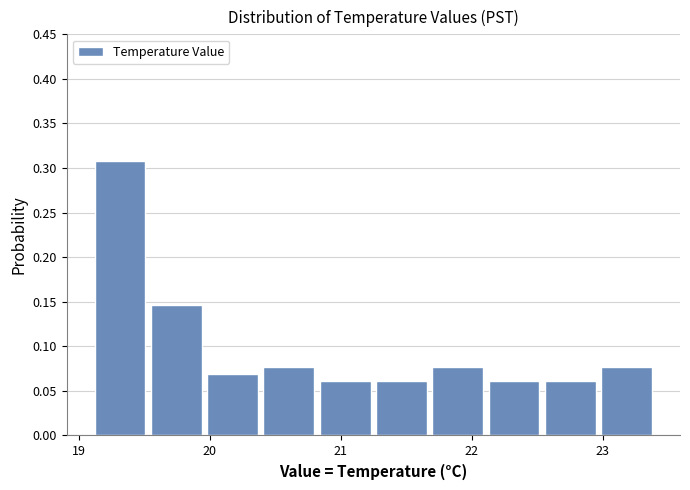

Reading left to right, list every bar in this chart as the range it spans on the x-axis followed by its height. Neither the bar edges nor the heights are printed on the chart, so give them approximately, as read against the axes.

19.10 to 19.53: 0.310
19.53 to 19.96: 0.145
19.96 to 20.39: 0.070
20.39 to 20.82: 0.075
20.82 to 21.25: 0.060
21.25 to 21.68: 0.060
21.68 to 22.11: 0.075
22.11 to 22.54: 0.060
22.54 to 22.97: 0.060
22.97 to 23.40: 0.075